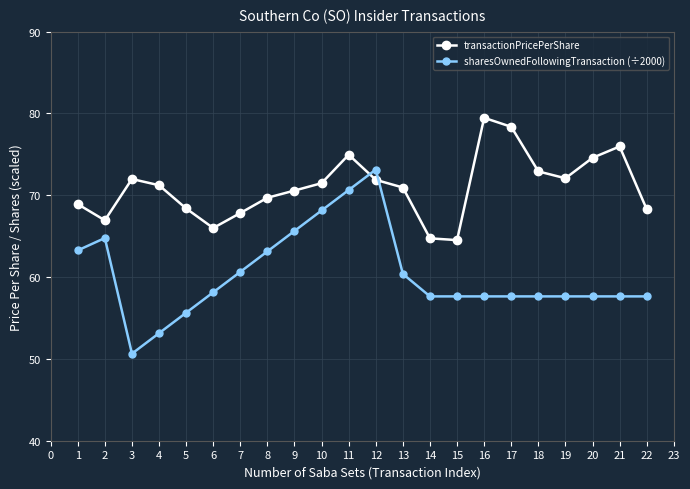

What is the average value of the sharesOwnedFollowingTransaction (÷2000) series?

60.3